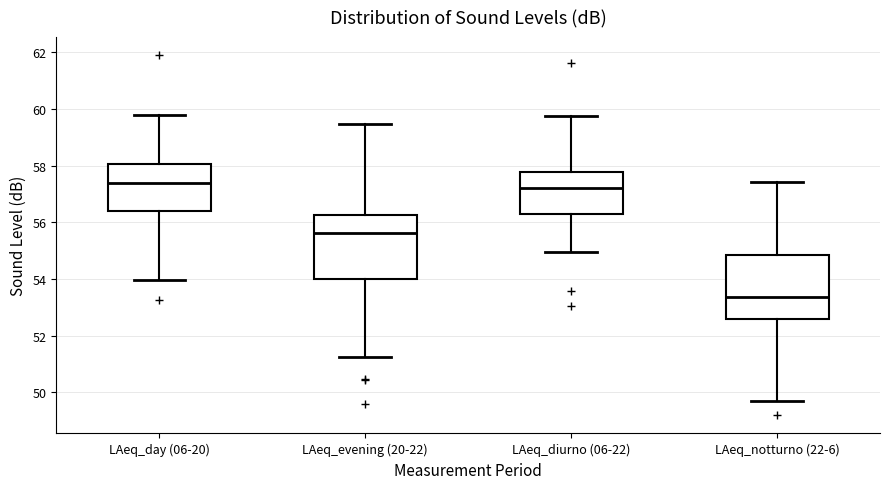

Where does the lower whisker of the box for LAeq_diurno (06-22) end on the y-axis? The values are not printed on the chart, so give them approximately, as read against the axis.

55.0